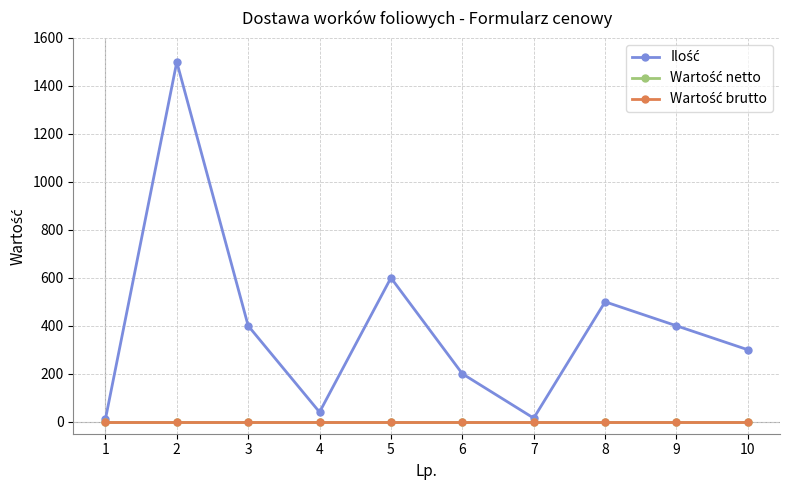

Is this an area chart (filled region under the line)?

No